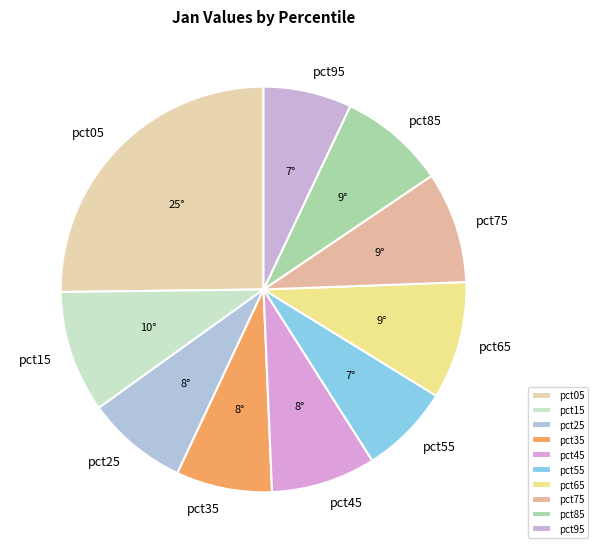

Which slice is the largest?

pct05